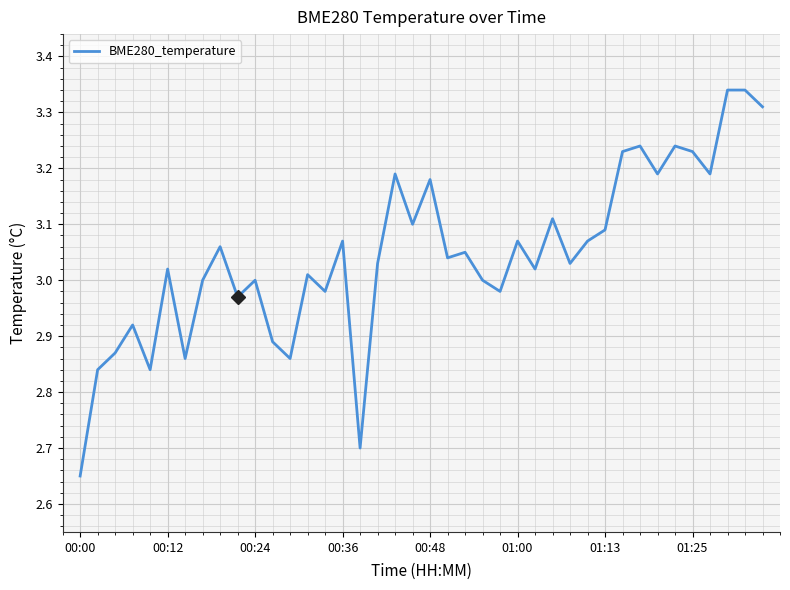

What is the sum of all values?

121.8